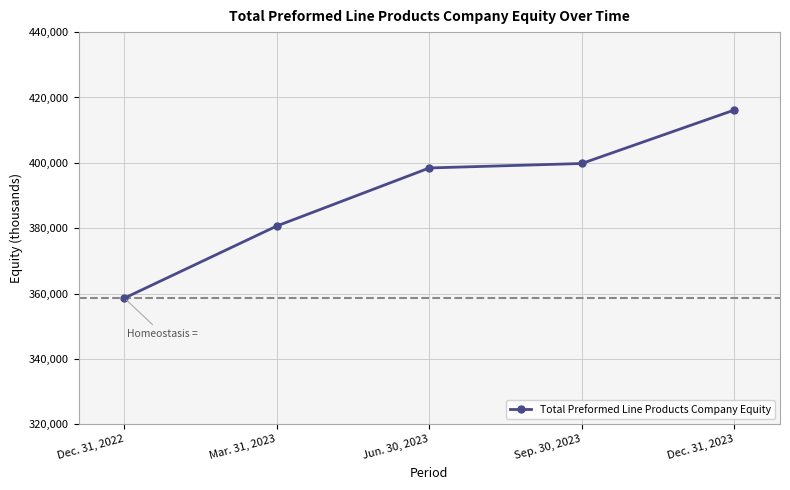

Between Jun. 30, 2023 and Dec. 31, 2023, which is larger?

Dec. 31, 2023